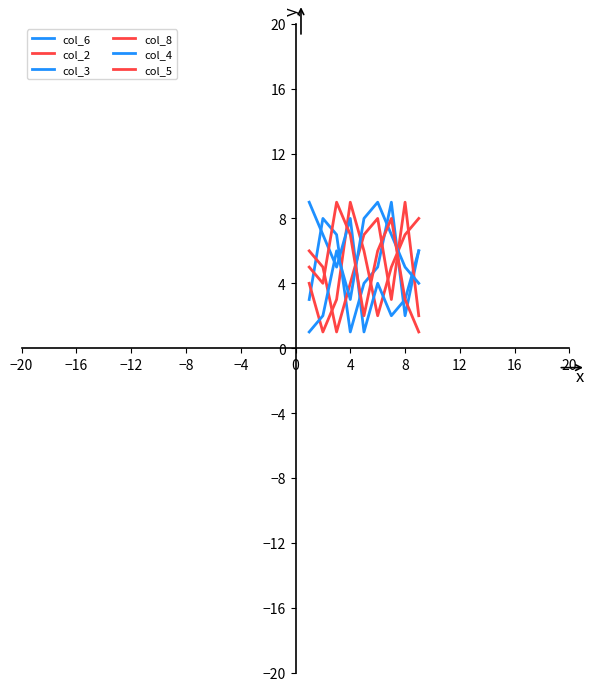

After their last crossing, which series has the higher values: col_6 or col_4?

col_6